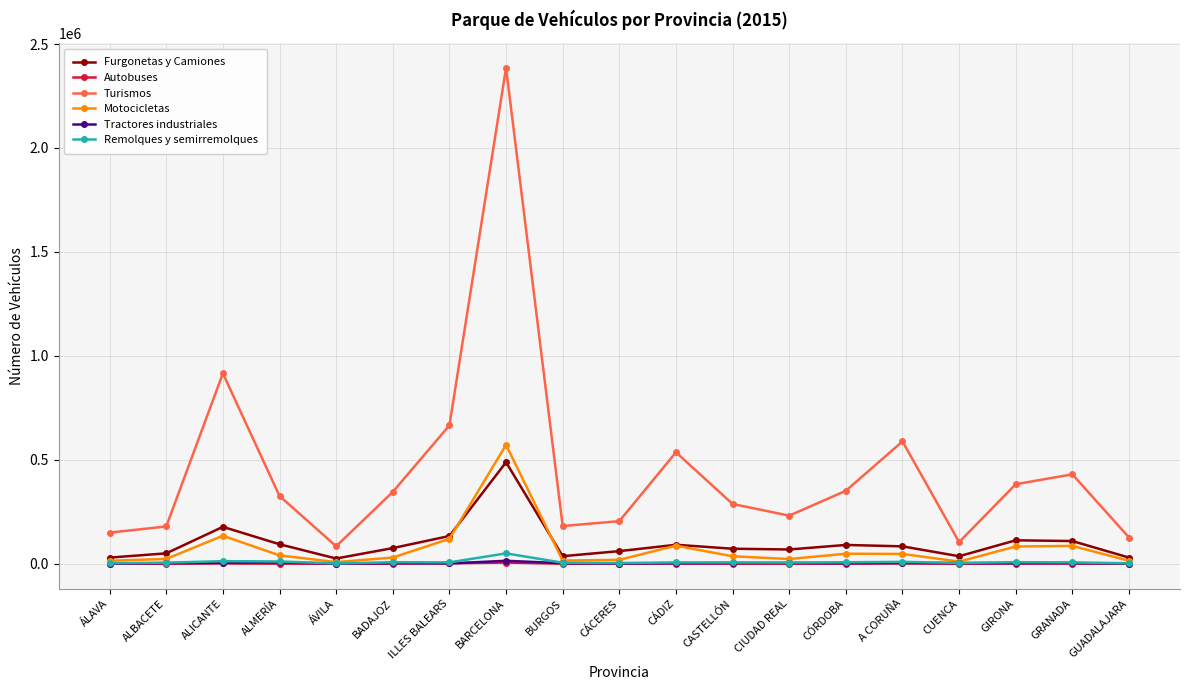

Count the number of categories in the chart.

19